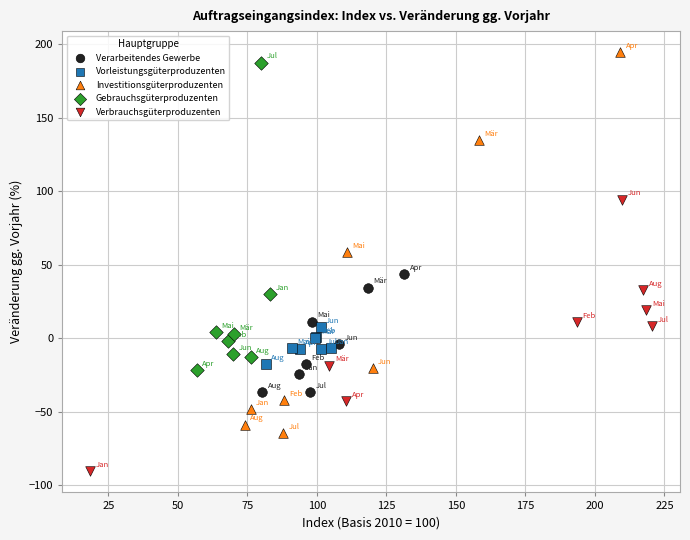

Which series contains the lowest Y value?

Verbrauchsgüterproduzenten